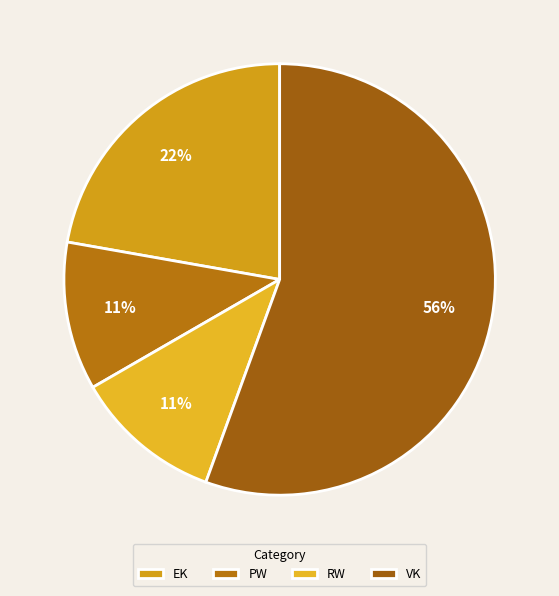

Count the number of slices in the pie.

4